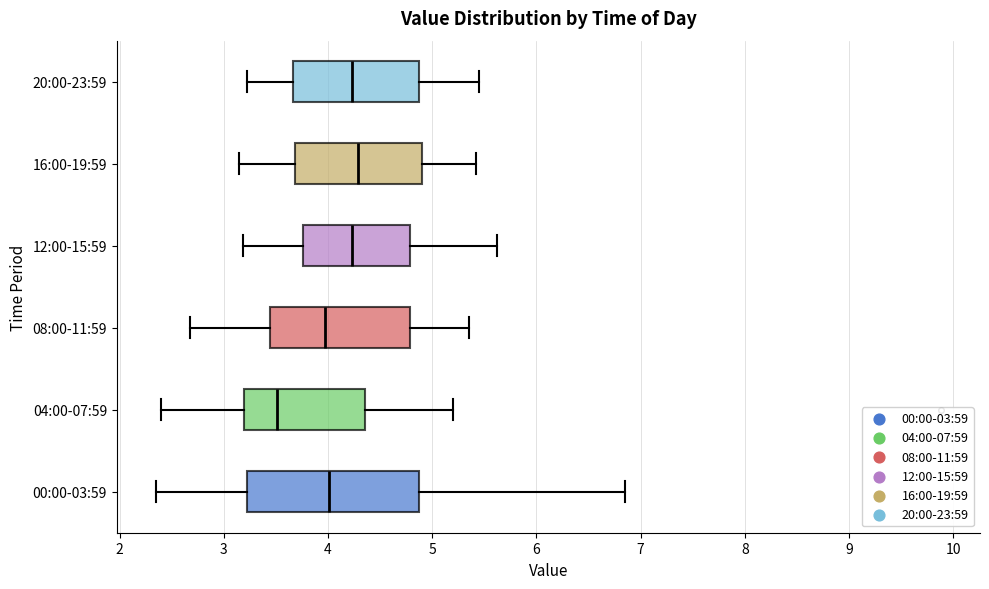

Reading bottom to top, transcribe this box plot: for each box, give where its median line is, the range the box spans, and where its two whiskers end, as read against the x-axis. The values are not printed on the chart, so give them approximately, as read against the axis.

00:00-03:59: median 4.0, box 3.2 to 4.9, whiskers 2.4 to 6.9
04:00-07:59: median 3.5, box 3.2 to 4.4, whiskers 2.4 to 5.2
08:00-11:59: median 4.0, box 3.4 to 4.8, whiskers 2.7 to 5.4
12:00-15:59: median 4.2, box 3.8 to 4.8, whiskers 3.2 to 5.6
16:00-19:59: median 4.3, box 3.7 to 4.9, whiskers 3.2 to 5.4
20:00-23:59: median 4.2, box 3.7 to 4.9, whiskers 3.2 to 5.5